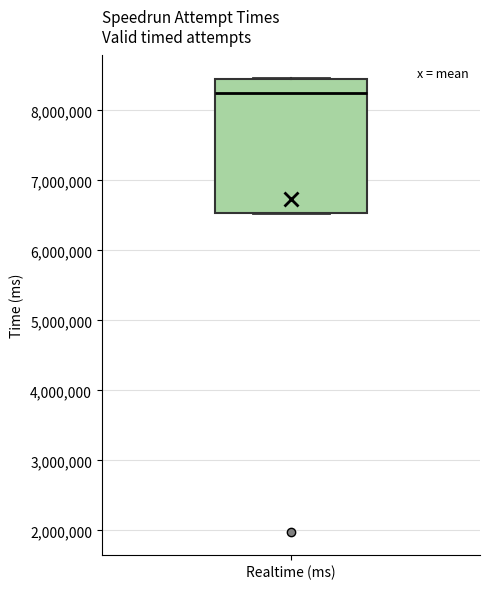

Where is the lower edge of the box for Realtime (ms) on the y-axis? The values are not printed on the chart, so give them approximately, as read against the axis.

6500000